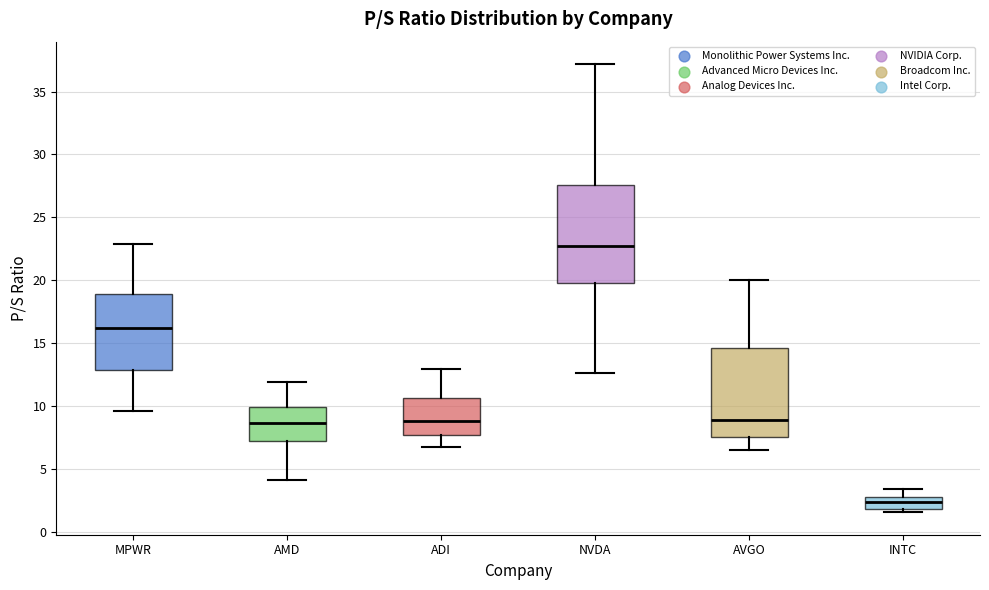

Where is the upper edge of the box for ADI on the y-axis? The values are not printed on the chart, so give them approximately, as read against the axis.

10.5